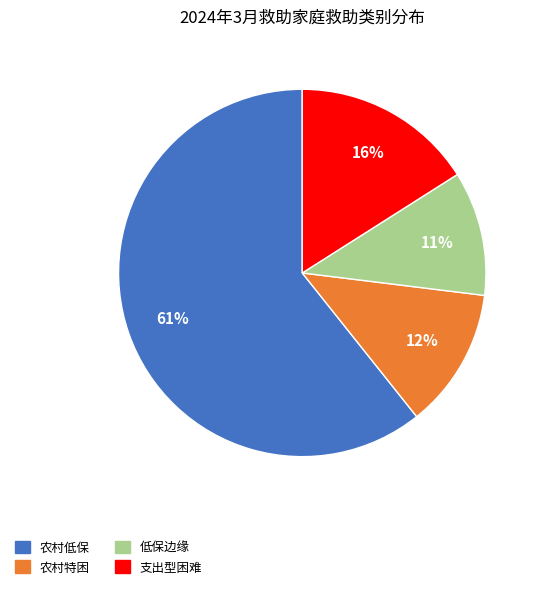

How many slices are in this pie chart?

4